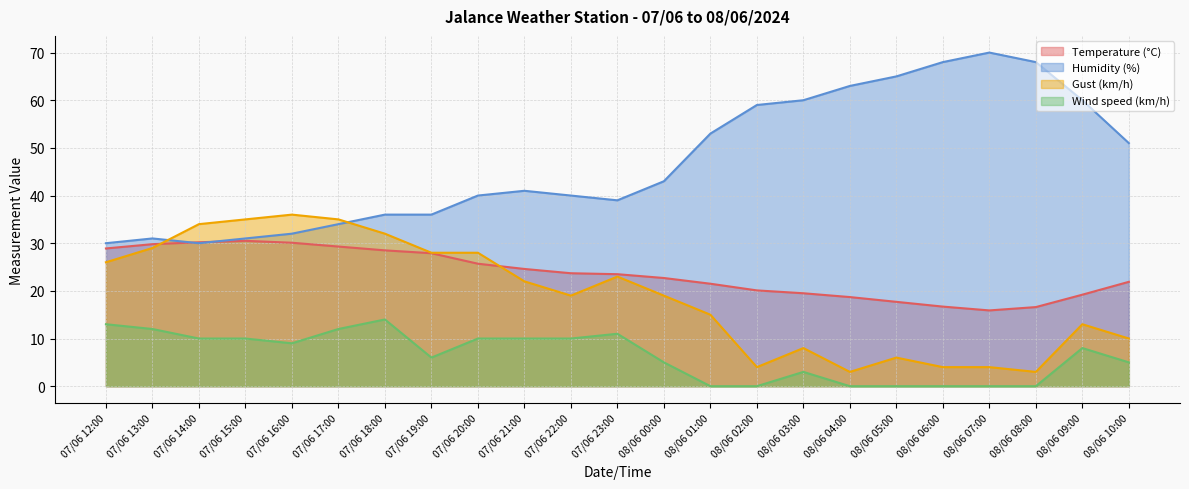

Which series has the largest total across all categories?

Humidity (%)